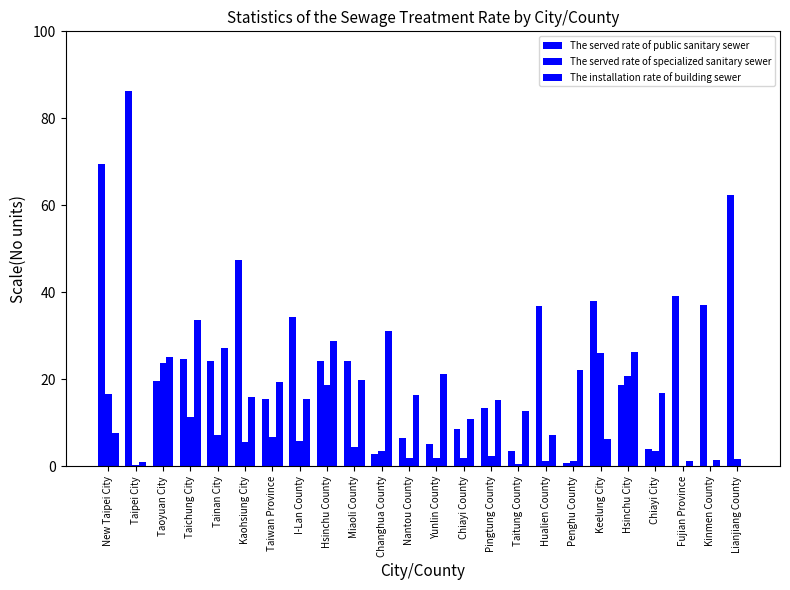

Count the number of categories in the chart.

24